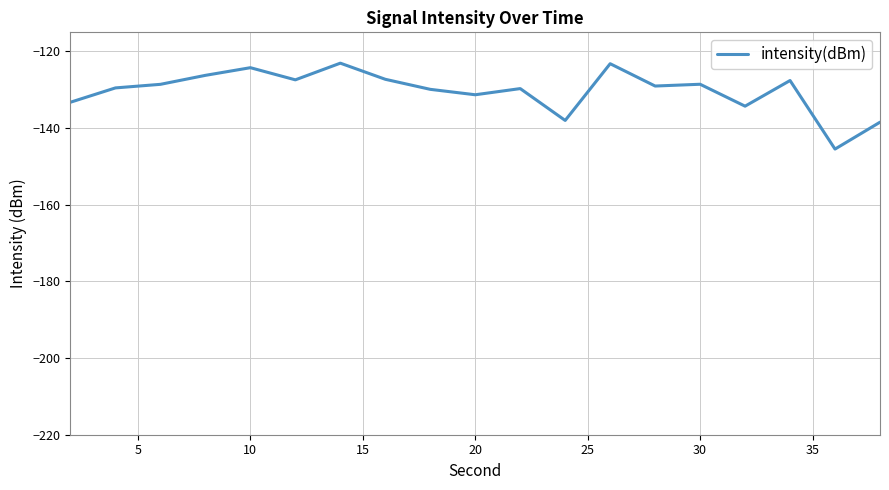

True or false: there are more than 0 points higher than both neighbors.

True